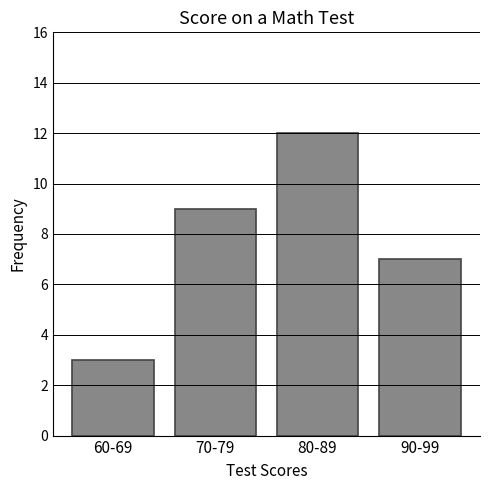

Reading right to left, transcribe all the data shown in this chart.

90-99=7	80-89=12	70-79=9	60-69=3